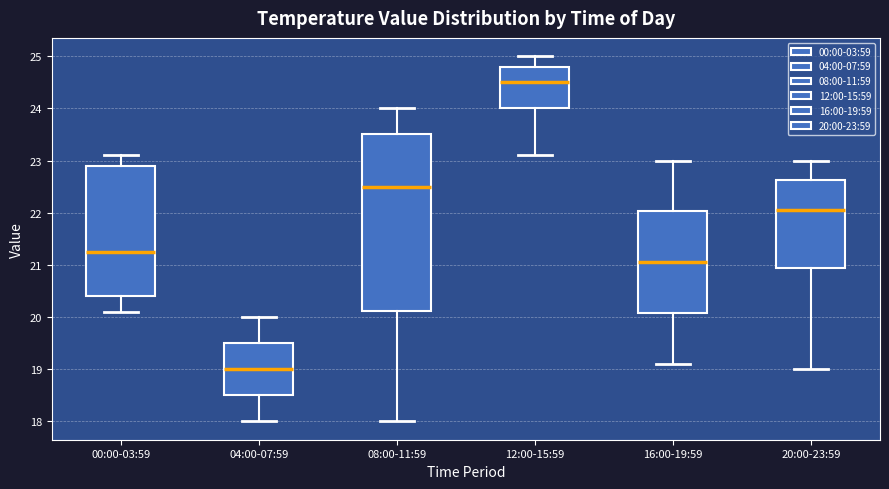

Reading left to right, transcribe this box plot: for each box, give where its median line is, the range the box spans, and where its two whiskers end, as read against the y-axis. The values are not printed on the chart, so give them approximately, as read against the axis.

00:00-03:59: median 21.3, box 20.4 to 22.9, whiskers 20.1 to 23.1
04:00-07:59: median 19.0, box 18.5 to 19.5, whiskers 18.0 to 20.0
08:00-11:59: median 22.5, box 20.1 to 23.5, whiskers 18.0 to 24.0
12:00-15:59: median 24.5, box 24.0 to 24.8, whiskers 23.1 to 25.0
16:00-19:59: median 21.1, box 20.1 to 22.0, whiskers 19.1 to 23.0
20:00-23:59: median 22.1, box 21.0 to 22.6, whiskers 19.0 to 23.0